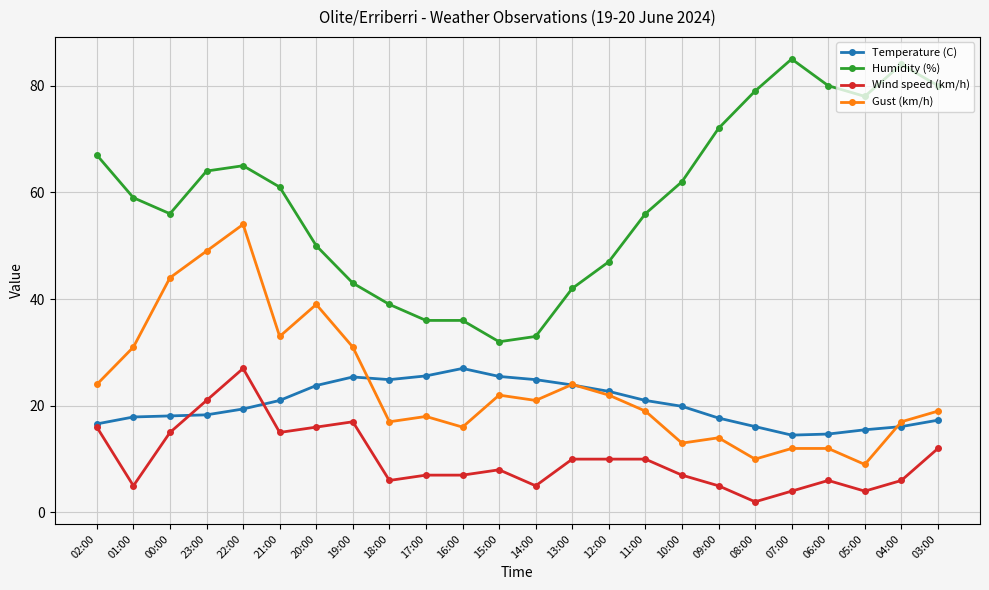

What is the total value across all series at 21:00?

130.0